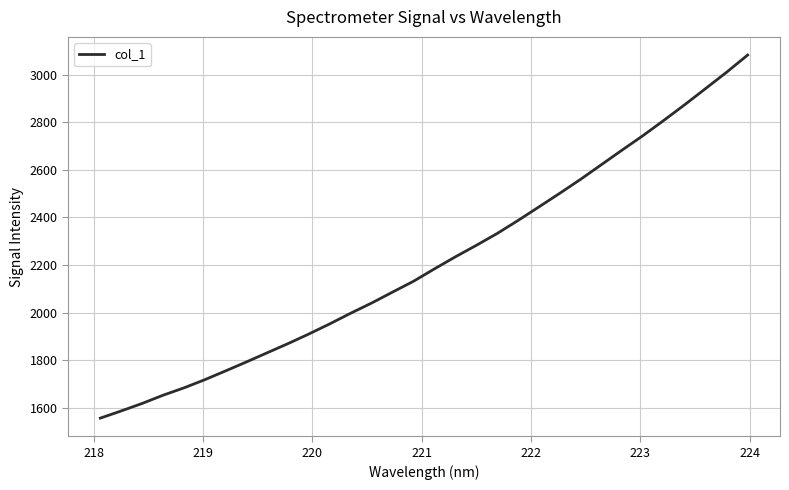

What is the minimum value shown in the chart?

1557.0